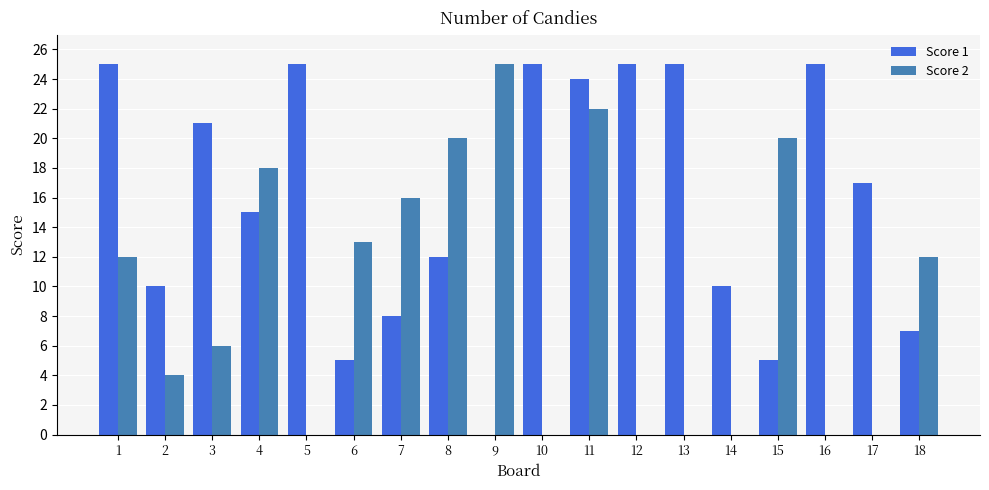

Is it true that Score 2 equals 6 at 3?

True